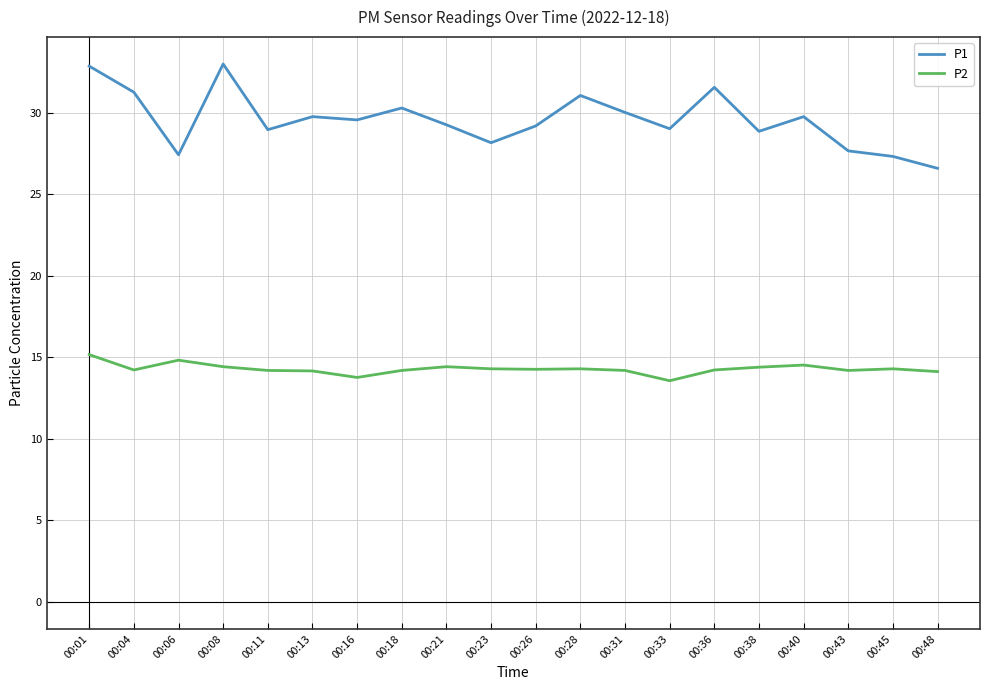

What is the minimum value for P1?

26.6